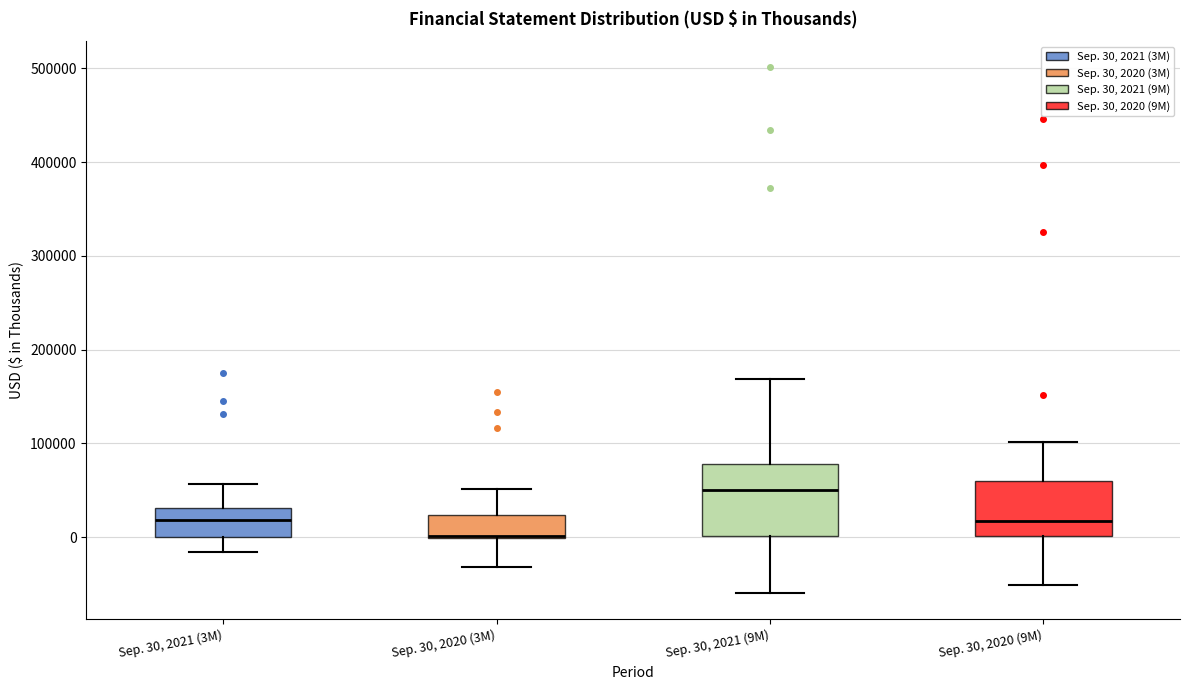

Reading left to right, transcribe this box plot: for each box, give where its median line is, the range the box spans, and where its two whiskers end, as read against the y-axis. The values are not printed on the chart, so give them approximately, as read against the axis.

Sep. 30, 2021 (3M): median 20000, box 0 to 30000, whiskers -20000 to 60000
Sep. 30, 2020 (3M): median 0 (drawn on the box's lower edge), box 0 to 20000, whiskers -30000 to 50000
Sep. 30, 2021 (9M): median 50000, box 0 to 80000, whiskers -60000 to 170000
Sep. 30, 2020 (9M): median 20000, box 0 to 60000, whiskers -50000 to 100000